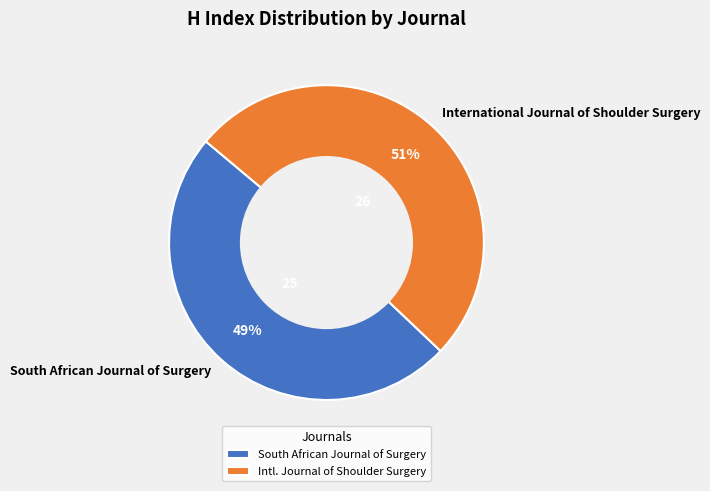

Approximately how many times larger is the value at South African Journal of Surgery compared to International Journal of Shoulder Surgery?

1.0